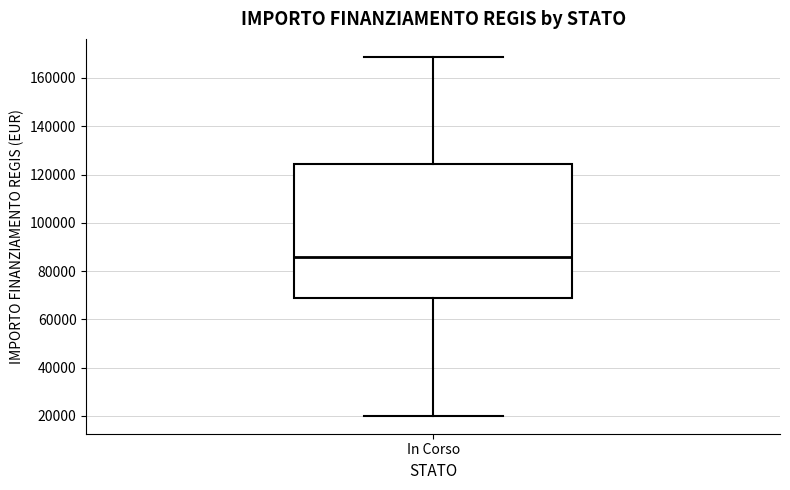

Where does the lower whisker of the box for In Corso end on the y-axis? The values are not printed on the chart, so give them approximately, as read against the axis.

20000